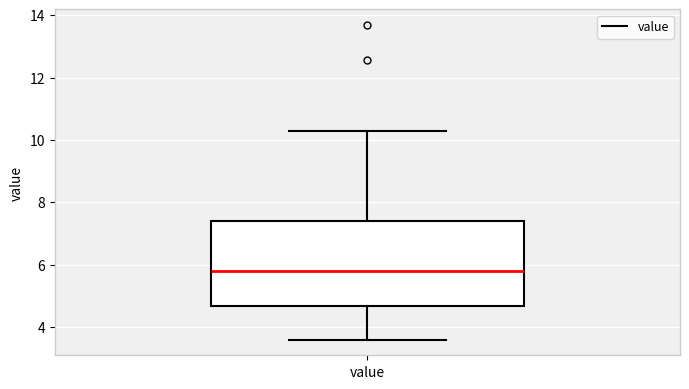

Read this box plot against the y-axis: the position of the median line, the range covered by the box, and the ends of both whiskers. The values are not printed on the chart, so give them approximately, as read against the axis.

median 5.8, box 4.6 to 7.4, whiskers 3.6 to 10.4